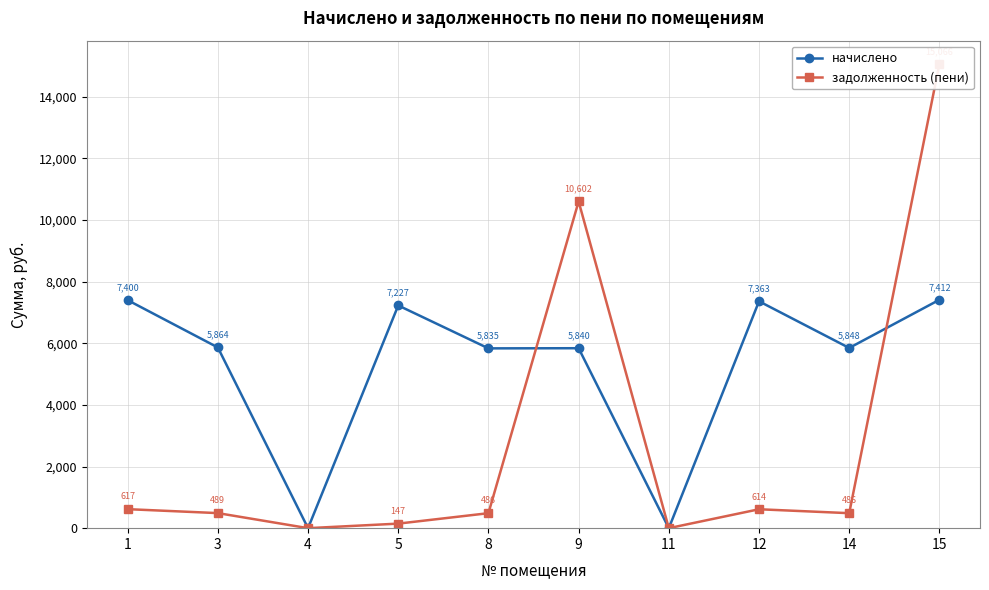

How many interior local valleys does the начислено series have?

4